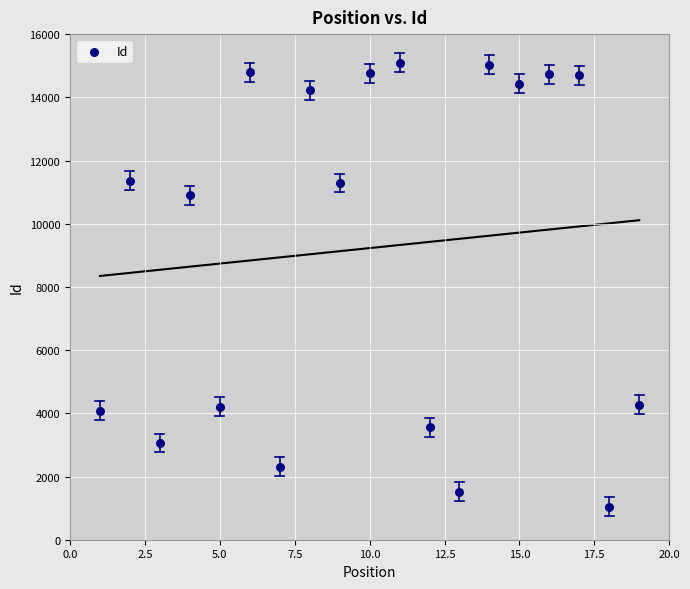

What Y value in the scatter plot is closest to 8064?

10894